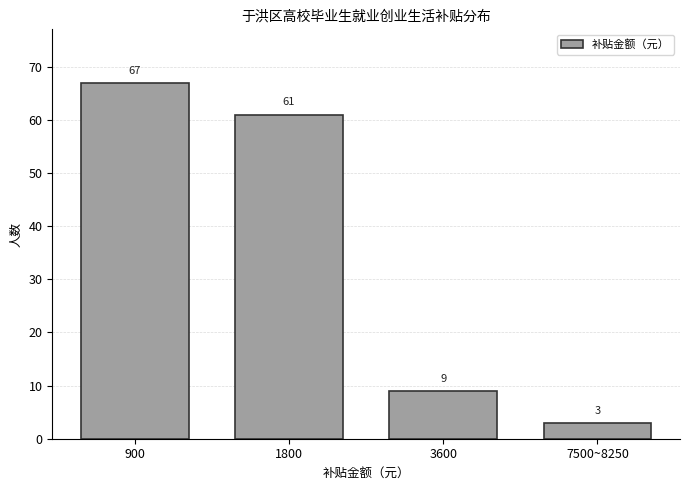

Reading right to left, transcribe all the data shown in this chart.

7500~8250=3	3600=9	1800=61	900=67